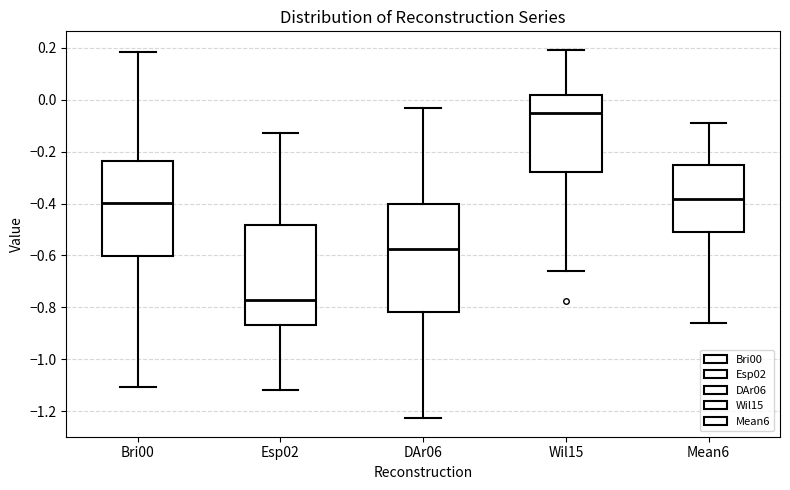

Reading left to right, read every box against the y-axis: the position of its median line, the range the box covers, and the ends of its whiskers. The values are not printed on the chart, so give them approximately, as read against the axis.

Bri00: median -0.40, box -0.60 to -0.24, whiskers -1.10 to 0.18
Esp02: median -0.78, box -0.86 to -0.48, whiskers -1.12 to -0.12
DAr06: median -0.58, box -0.82 to -0.40, whiskers -1.22 to -0.04
Wil15: median -0.04, box -0.28 to 0.02, whiskers -0.66 to 0.20
Mean6: median -0.38, box -0.50 to -0.26, whiskers -0.86 to -0.08